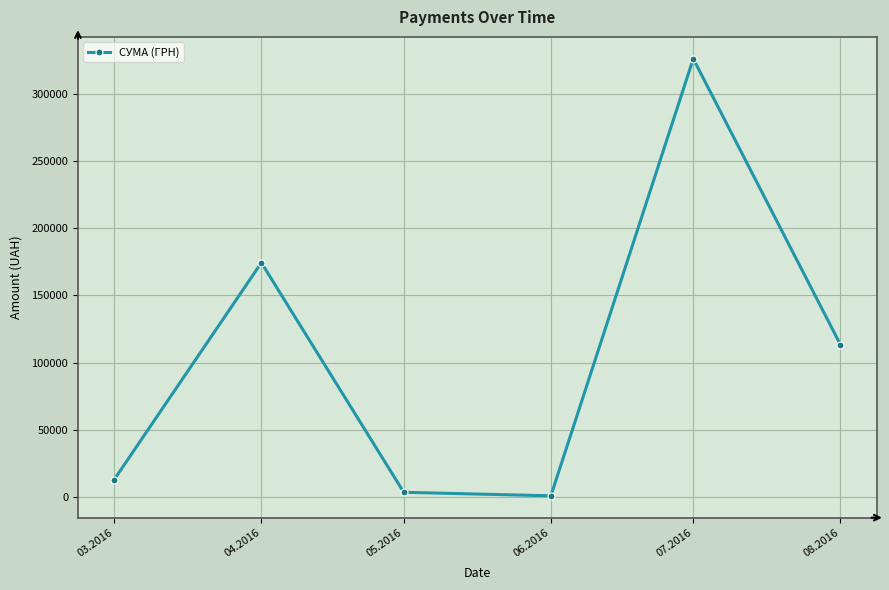

Where is the data nearest to the value 163586?

04.2016